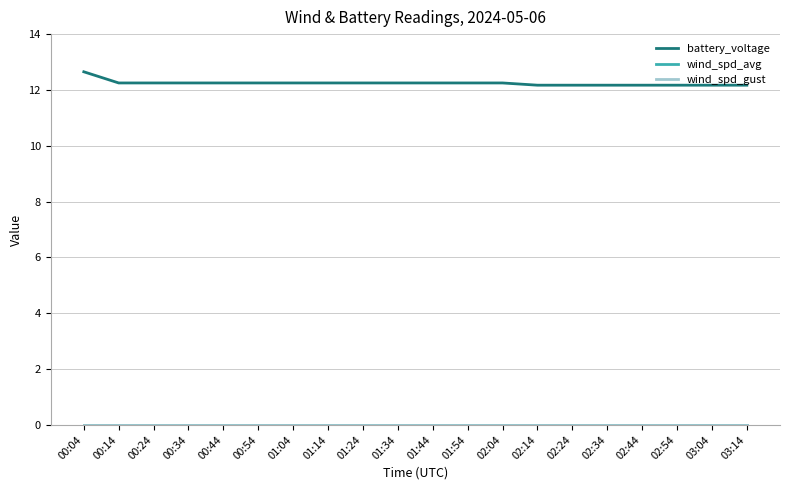

Is it true that battery_voltage equals 3.8 at 00:04?

False